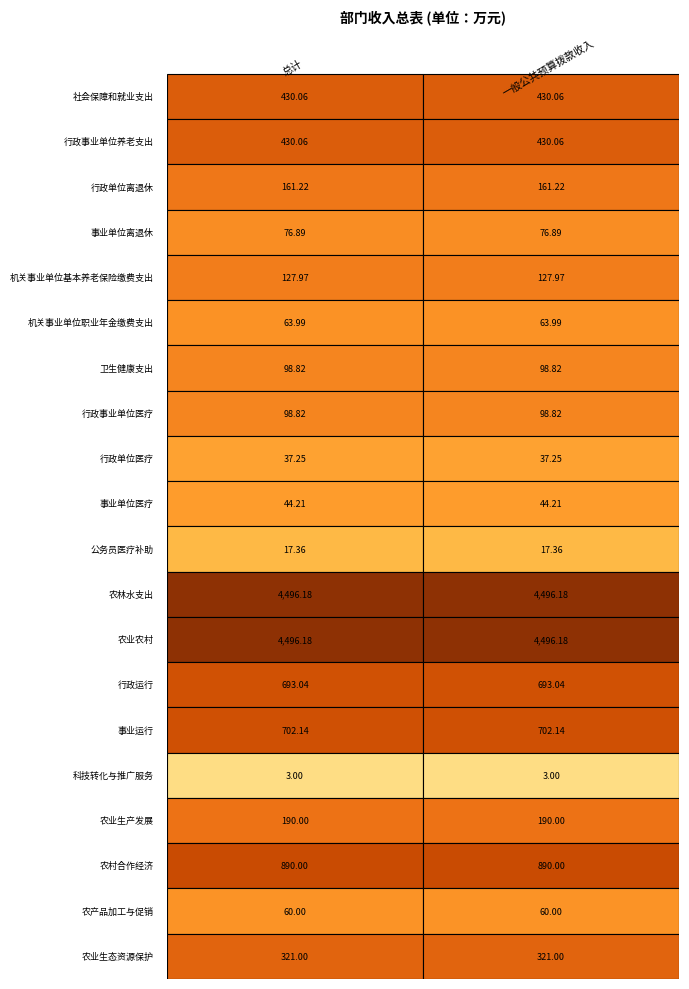

Reading left to right, transcribe all the data shown in this chart.

社会保障和就业支出: 0=430.1	1=430.1
行政事业单位养老支出: 0=430.1	1=430.1
行政单位离退休: 0=161.2	1=161.2
事业单位离退休: 0=76.9	1=76.9
机关事业单位基本养老保险缴费支出: 0=128.0	1=128.0
机关事业单位职业年金缴费支出: 0=64.0	1=64.0
卫生健康支出: 0=98.8	1=98.8
行政事业单位医疗: 0=98.8	1=98.8
行政单位医疗: 0=37.2	1=37.2
事业单位医疗: 0=44.2	1=44.2
公务员医疗补助: 0=17.4	1=17.4
农林水支出: 0=4496.2	1=4496.2
农业农村: 0=4496.2	1=4496.2
行政运行: 0=693.0	1=693.0
事业运行: 0=702.1	1=702.1
科技转化与推广服务: 0=3.0	1=3.0
农业生产发展: 0=190.0	1=190.0
农村合作经济: 0=890.0	1=890.0
农产品加工与促销: 0=60.0	1=60.0
农业生态资源保护: 0=321.0	1=321.0